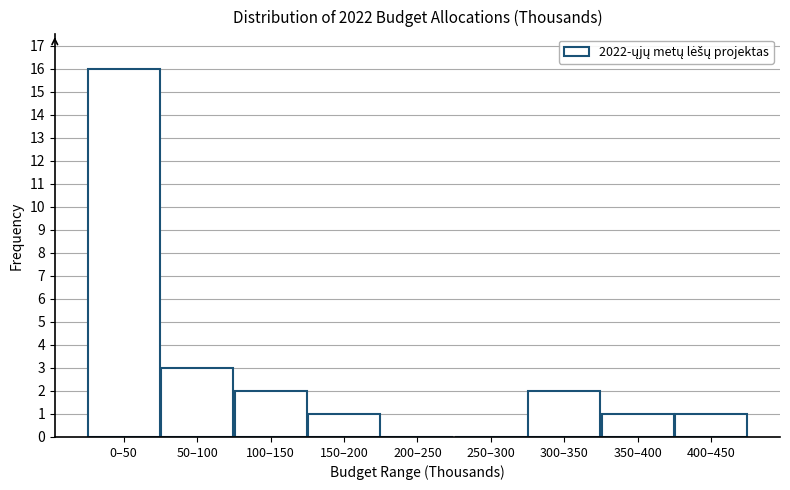

Reading left to right, list all the values displayed in this chart.

0–50=16	50–100=3	100–150=2	150–200=1	200–250=0	250–300=0	300–350=2	350–400=1	400–450=1